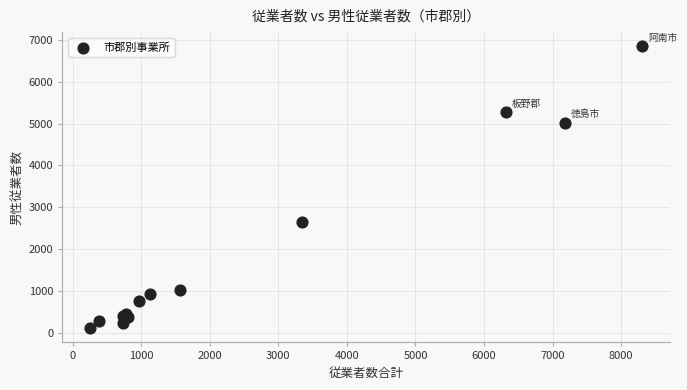

What Y value in the scatter plot is closest to 3476?

2638